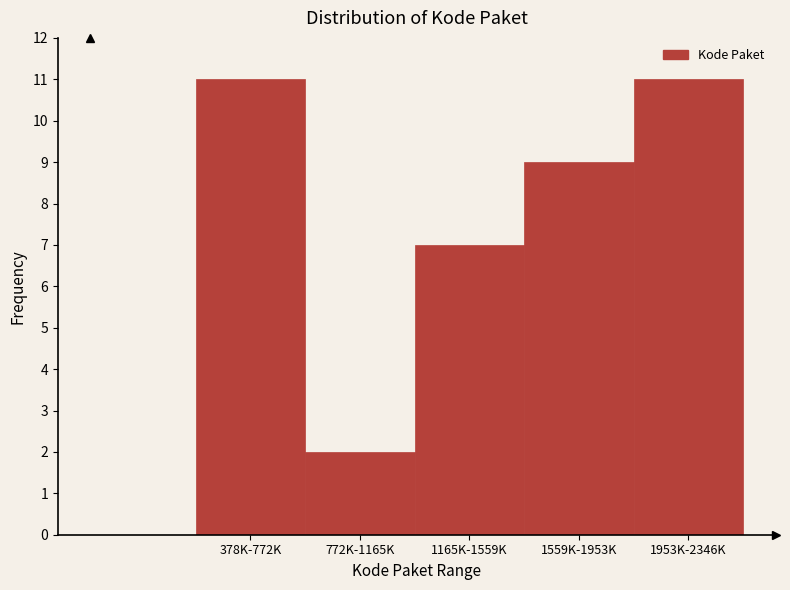

Reading left to right, transcribe all the data shown in this chart.

378K-772K=11	772K-1165K=2	1165K-1559K=7	1559K-1953K=9	1953K-2346K=11